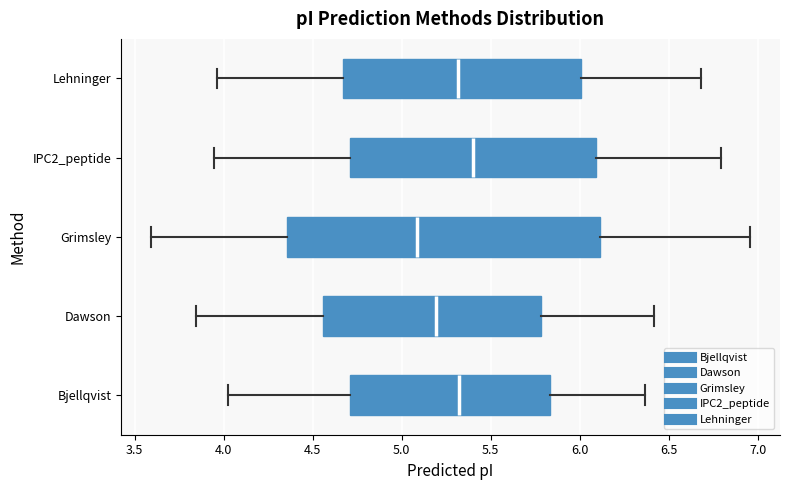

Which box has the furthest to the right median line?

IPC2_peptide